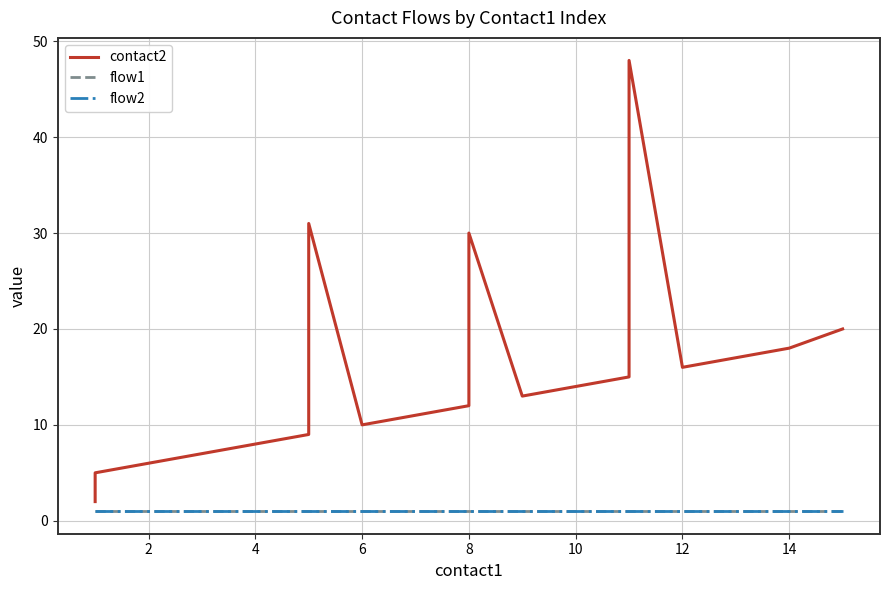

True or false: flow1 and flow2 intersect in this chart.

False